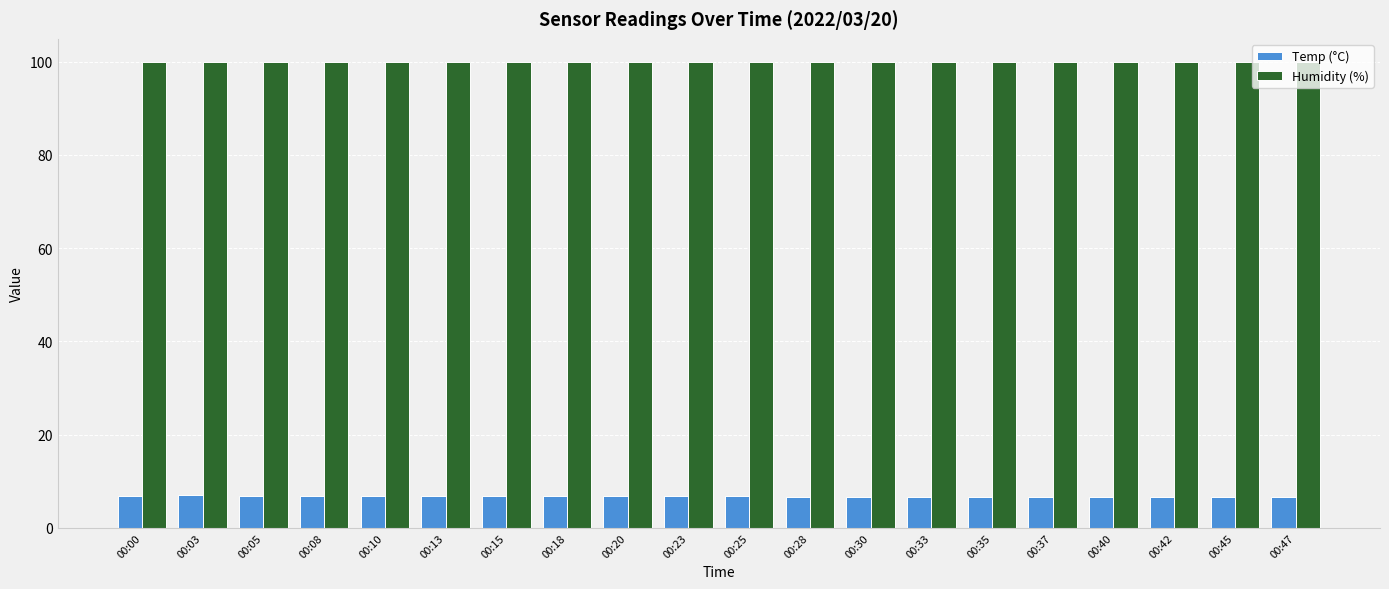

Which series has the widest spread of values?

Temp (°C)